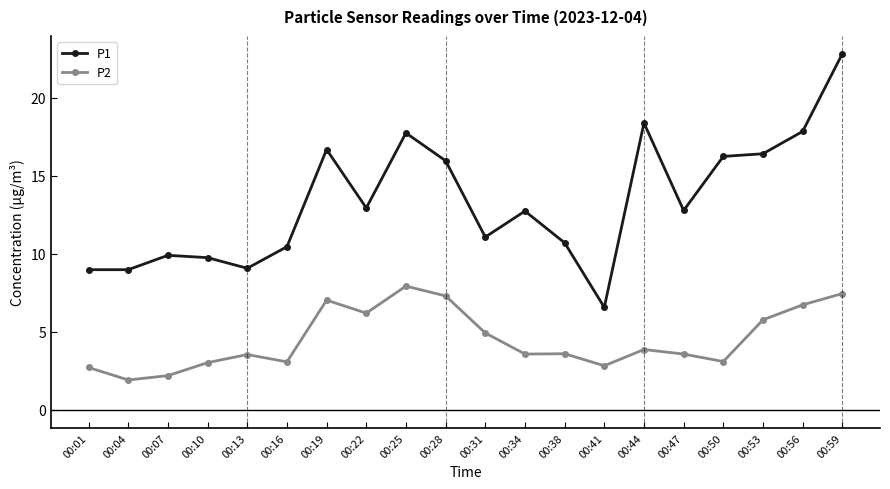

True or false: P1 has more than 2 interior local peaks.

True